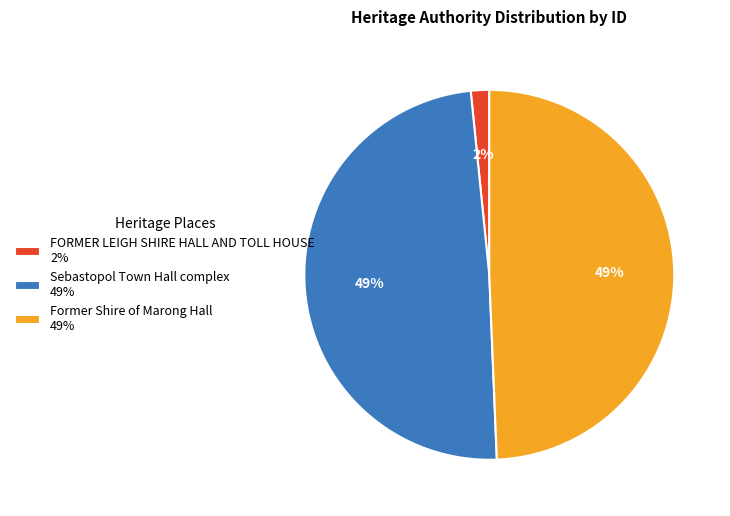

Count the number of slices in the pie.

3